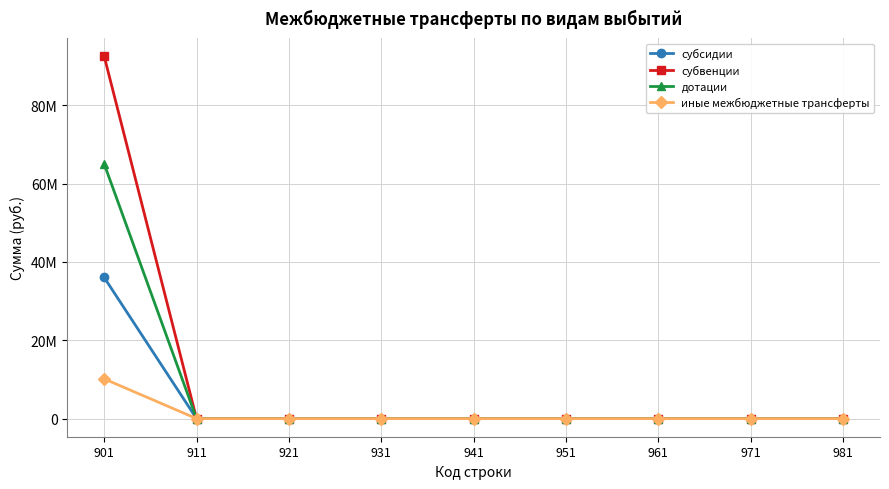

Which series has the largest total across all categories?

субвенции